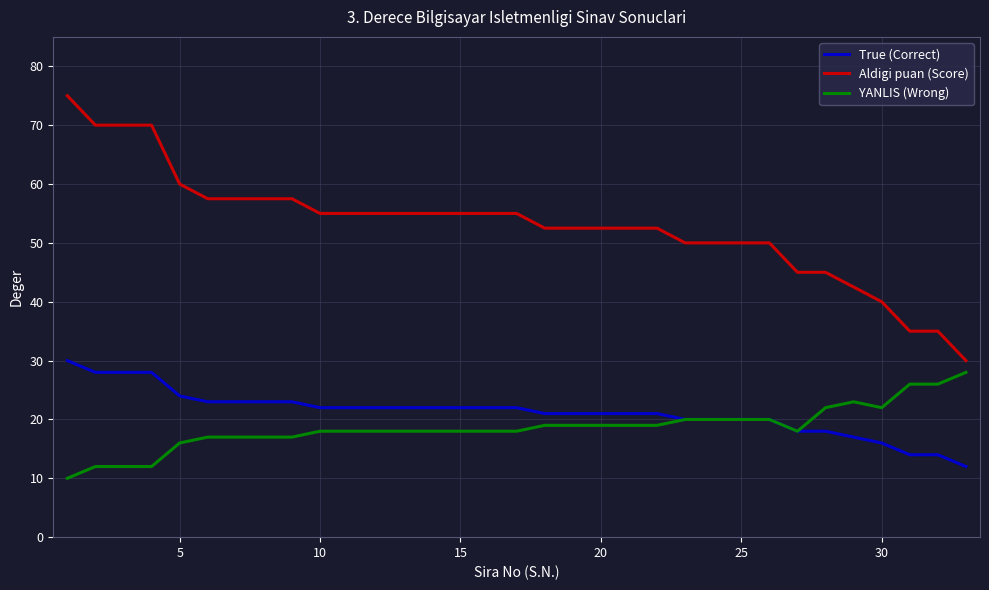

Which series has the widest spread of values?

Aldigi puan (Score)